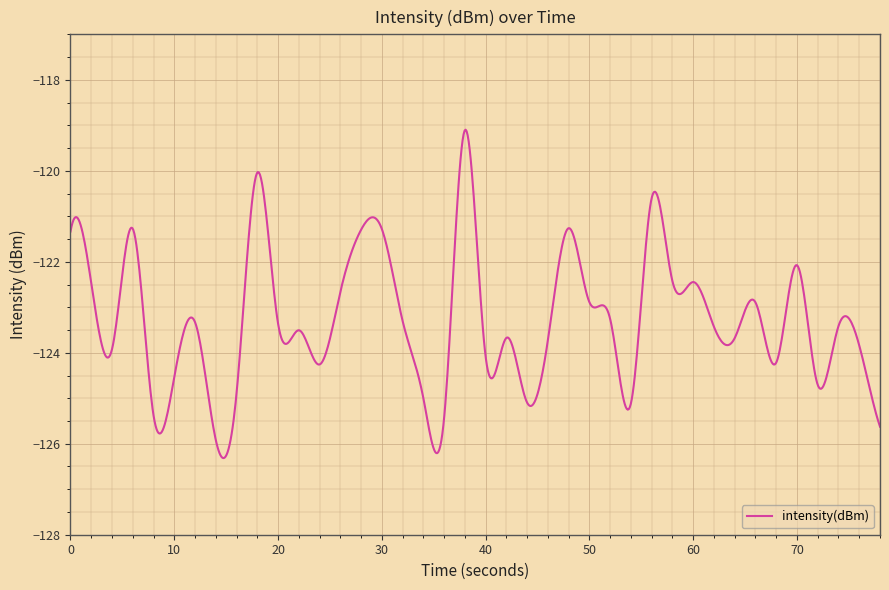

What is the difference between the maximum and minimum values?

7.2